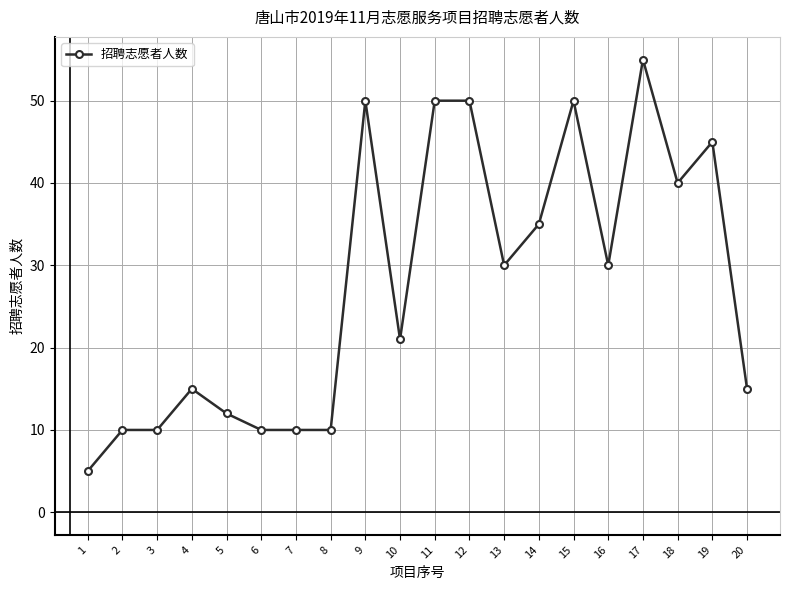

Which category has the highest value across all series?

17